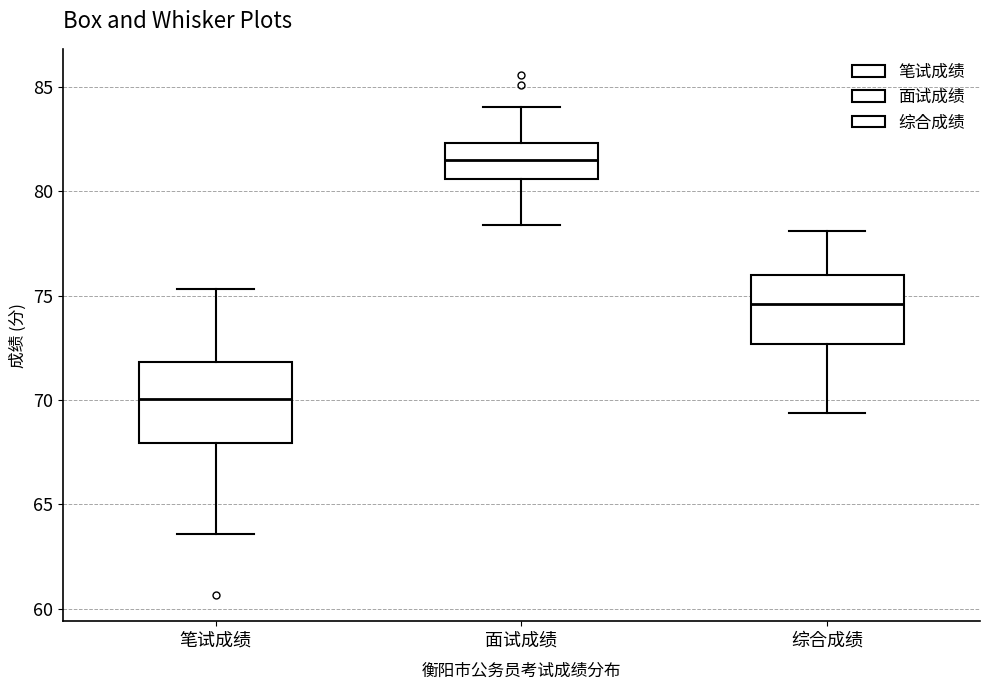

Comparing the boxes themselves (not the whiskers), which one is the tallest?

笔试成绩